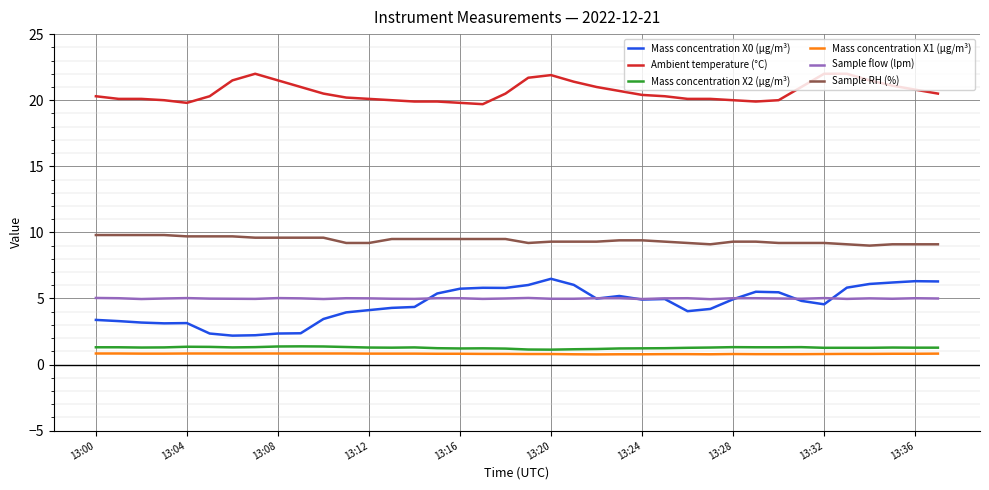

Which series has the largest range (max minus min)?

Mass concentration X0 (μg/m³)